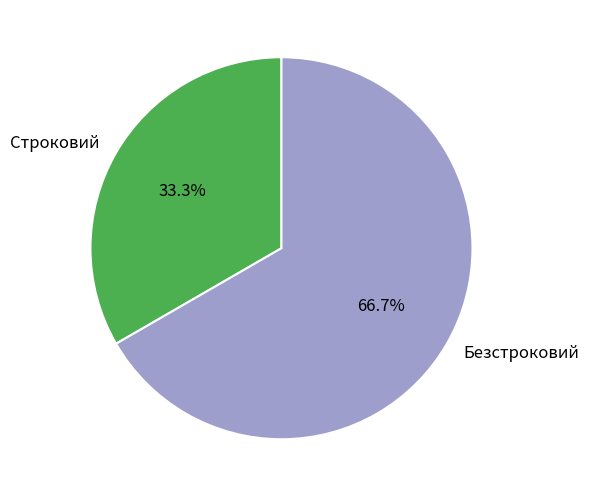

Which category has the smallest portion of the pie?

Строковий